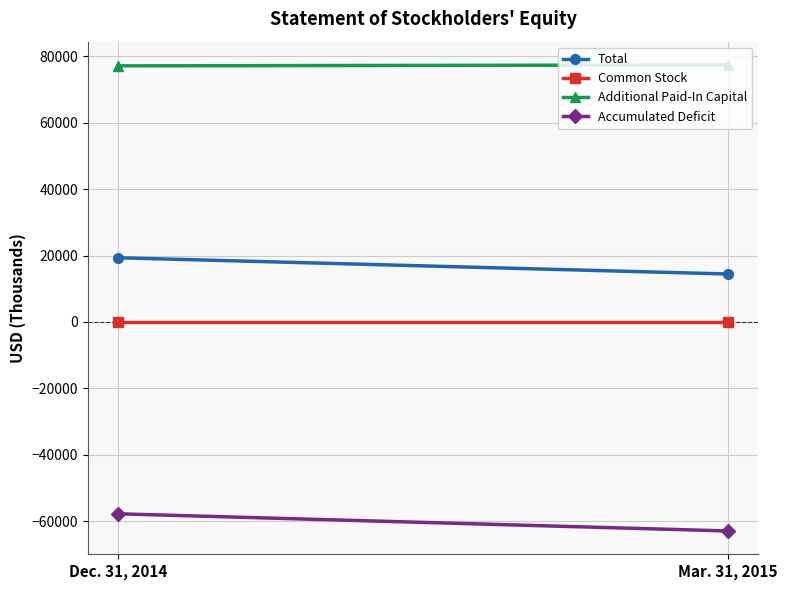

Which series has the largest total across all categories?

Additional Paid-In Capital